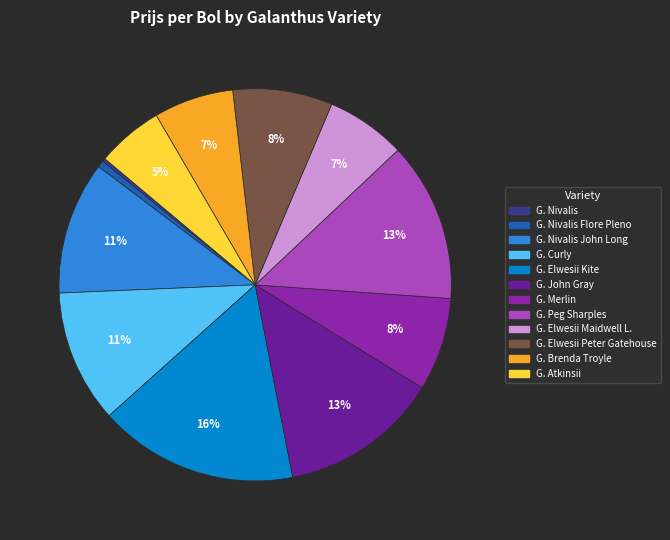

Is there any slice that represents more than half of the pie?

No